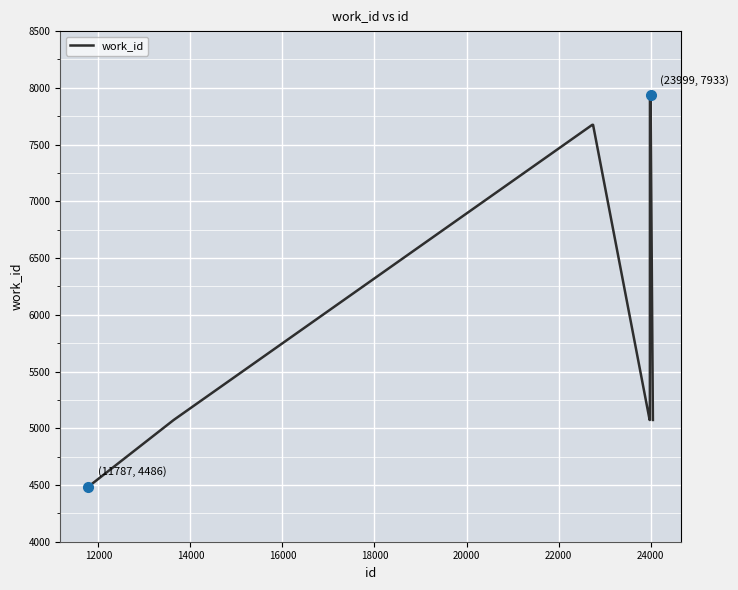

What is the lowest value of the work_id series?

4486